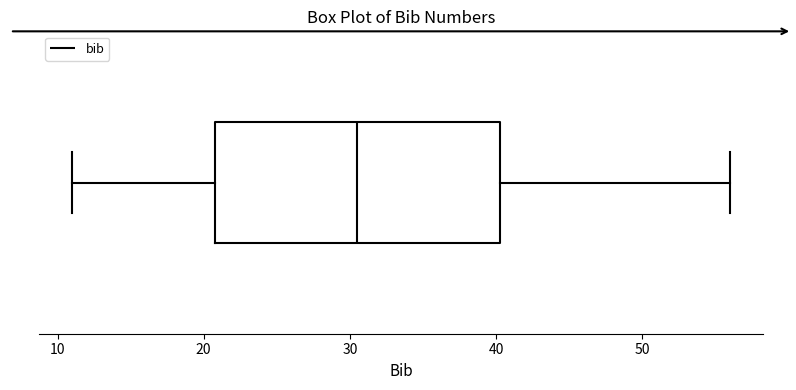

Transcribe this box plot: give where the median line is, the range the box spans, and where the two whiskers end, as read against the x-axis. The values are not printed on the chart, so give them approximately, as read against the axis.

median 31, box 21 to 40, whiskers 11 to 56